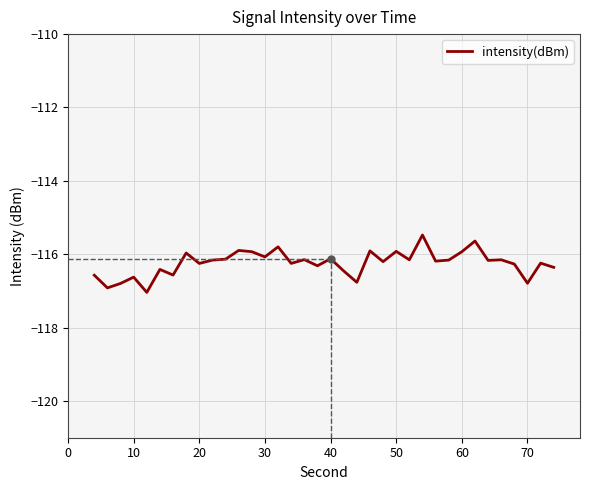

Is this an area chart (filled region under the line)?

No